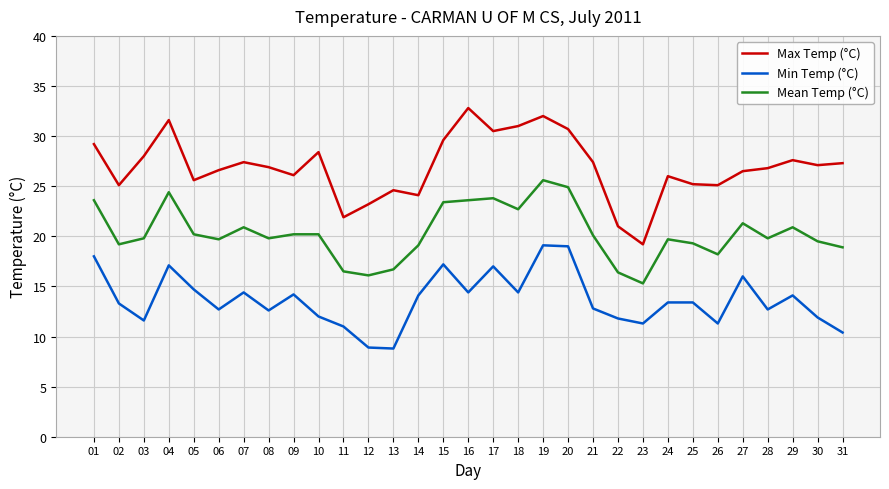

In Min Temp (°C), how many points are lower than both neighbors (excluding endpoints)?

9